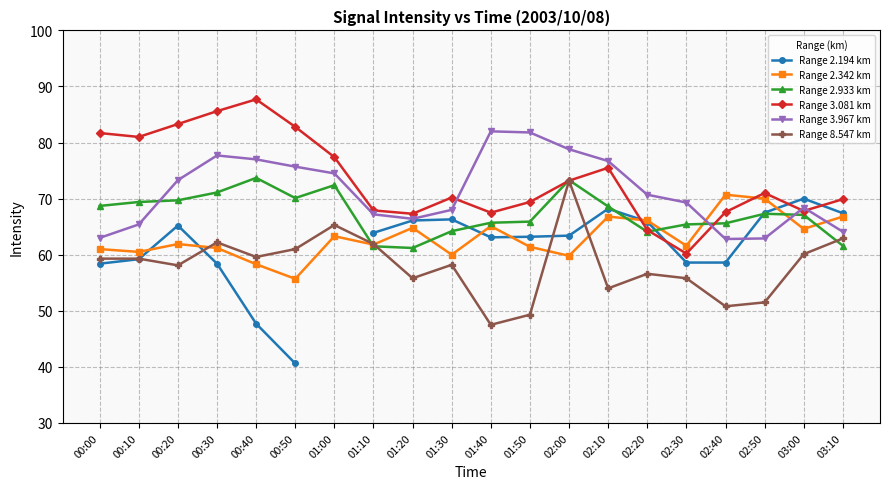

What is the minimum value shown in the chart?

40.6